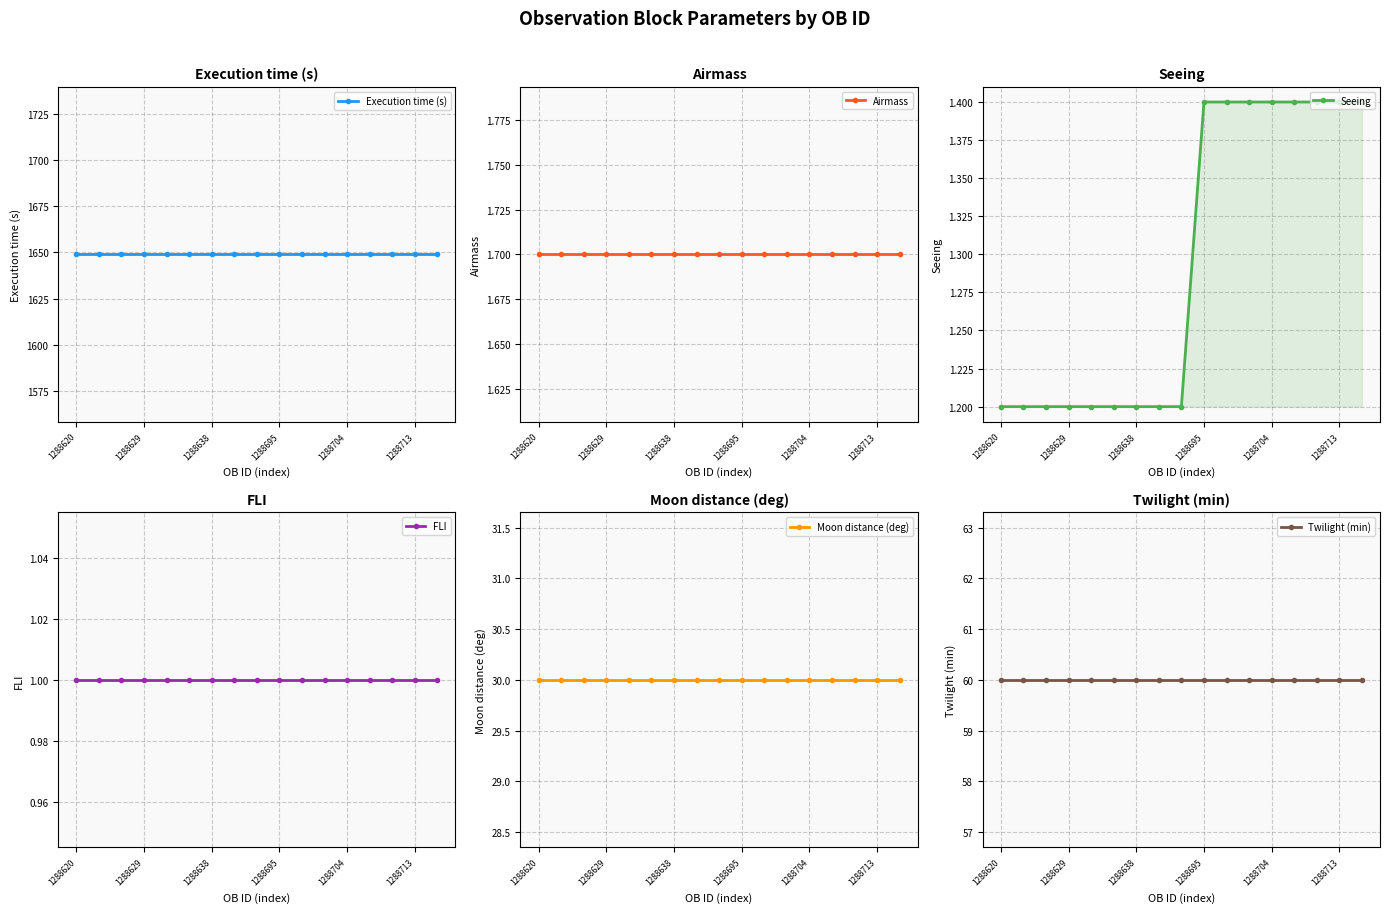

True or false: Twilight (min) and Execution time (s) cross at least once.

False